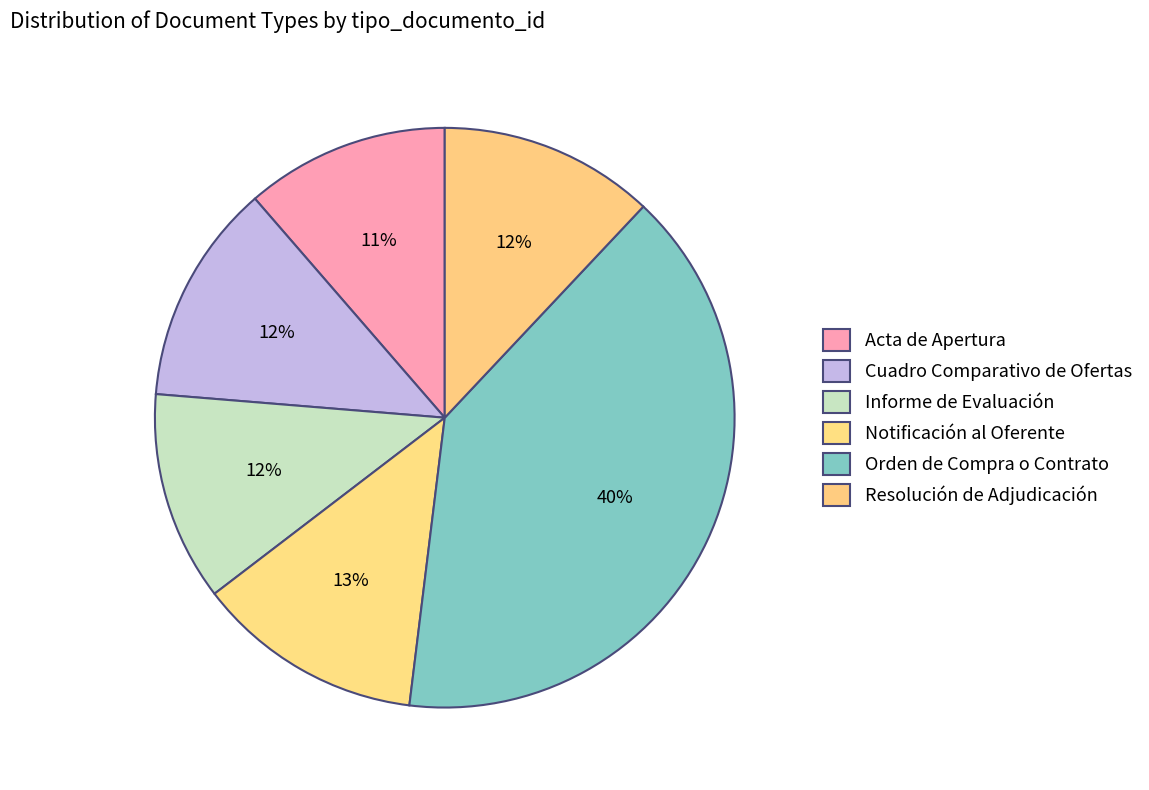

How many segments does this pie chart have?

6